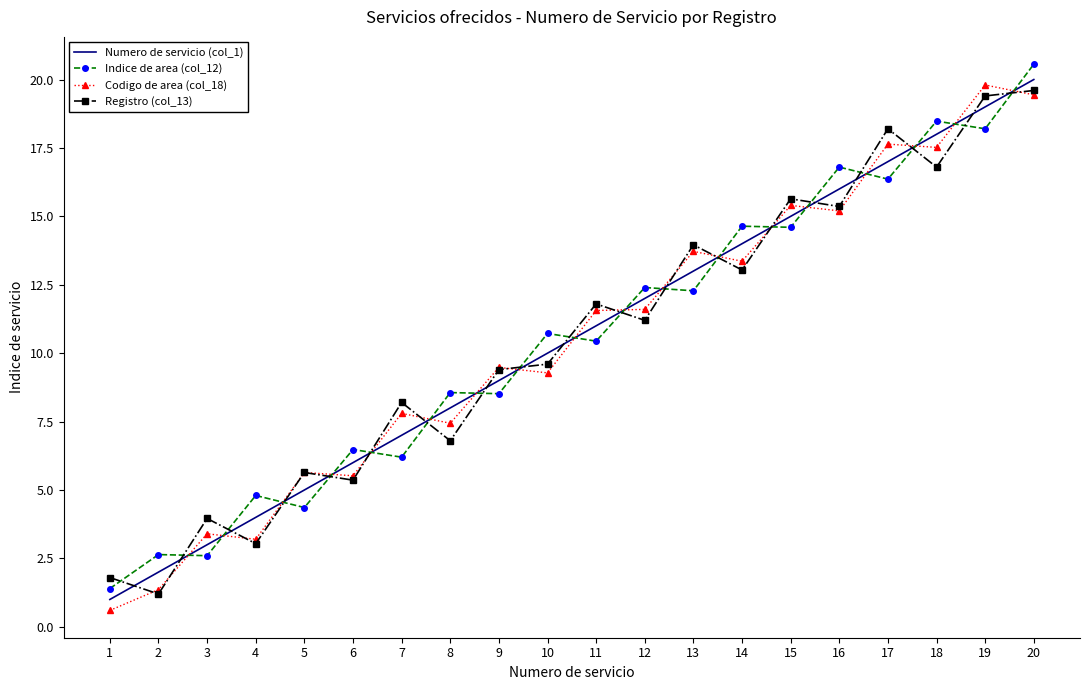

What is the maximum value shown in the chart?

20.6